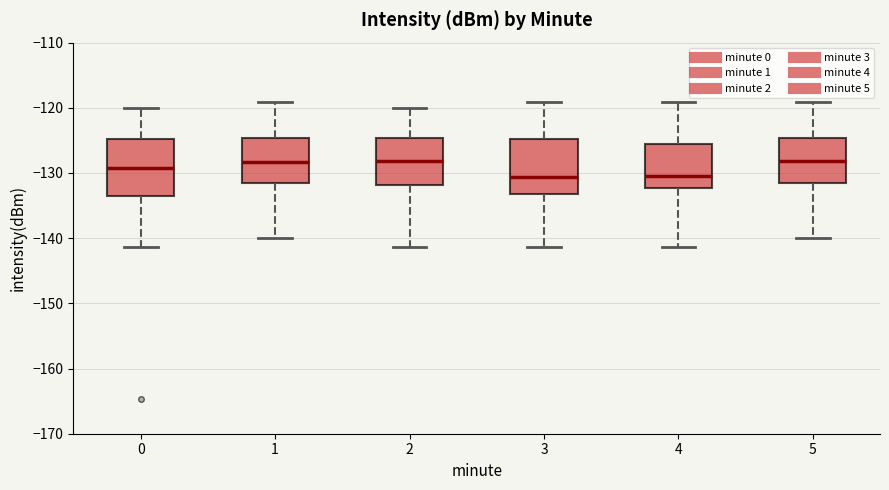

Reading left to right, transcribe this box plot: for each box, give where its median line is, the range the box spans, and where its two whiskers end, as read against the y-axis. The values are not printed on the chart, so give them approximately, as read against the axis.

0: median -129, box -133 to -125, whiskers -141 to -120
1: median -128, box -131 to -125, whiskers -140 to -119
2: median -128, box -132 to -125, whiskers -141 to -120
3: median -131, box -133 to -125, whiskers -141 to -119
4: median -131, box -132 to -126, whiskers -141 to -119
5: median -128, box -131 to -125, whiskers -140 to -119